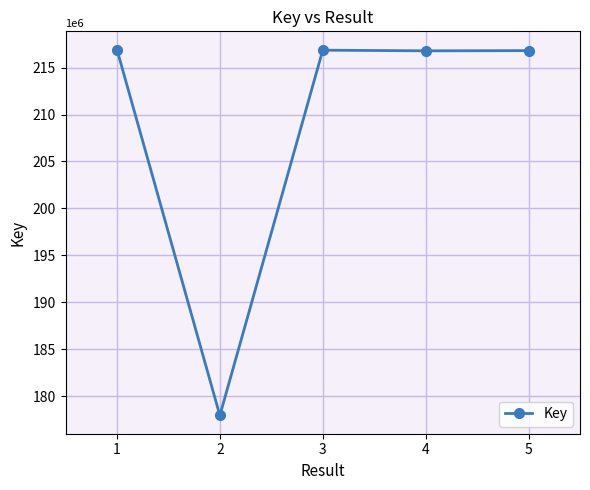

Count the number of data series in this chart.

1